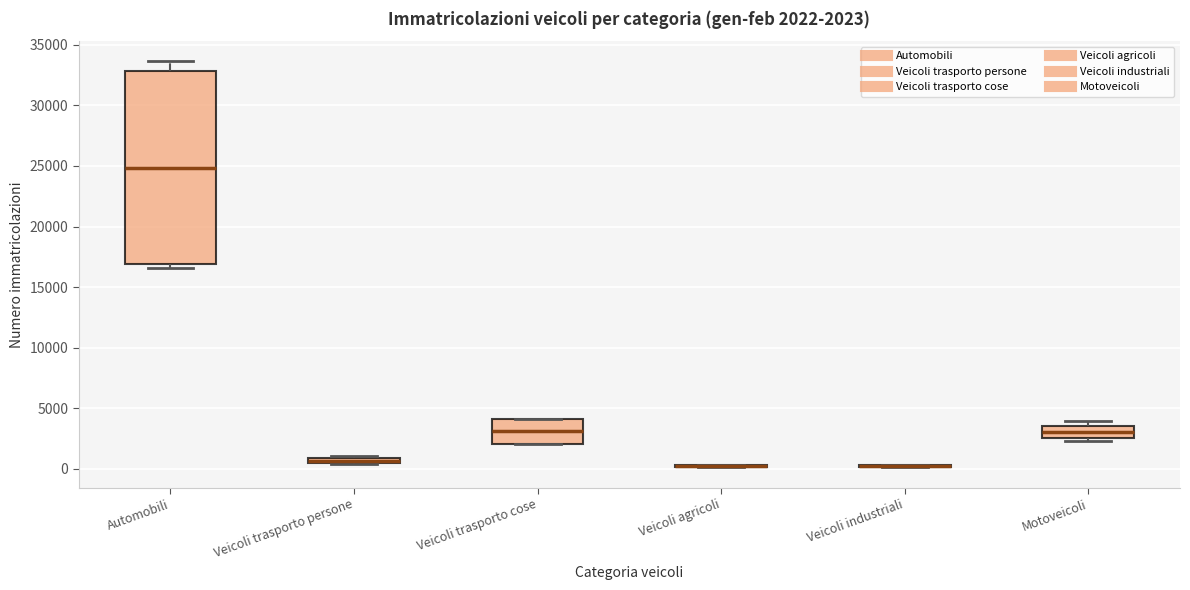

Comparing the boxes themselves (not the whiskers), which one is the tallest?

Automobili